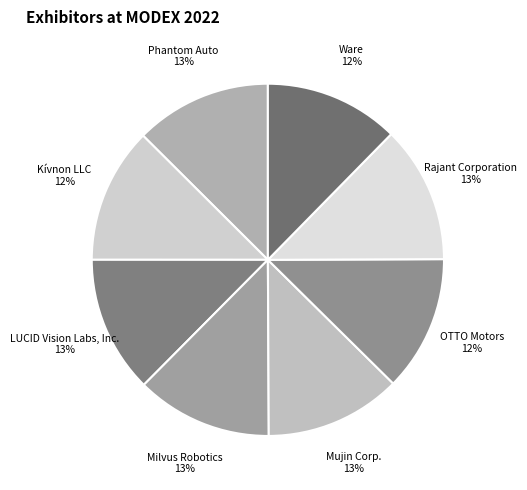

How many segments does this pie chart have?

8